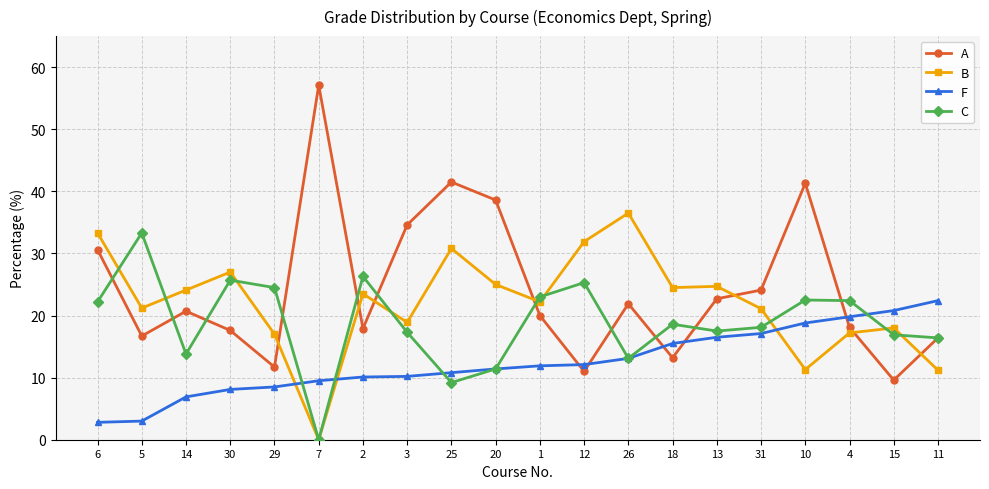

Is the value of B at 25 greater than the value of F at 4?

Yes